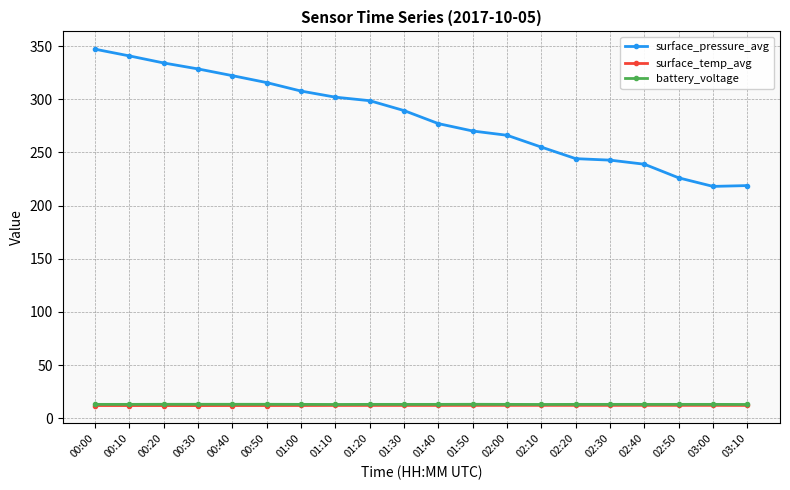

True or false: battery_voltage and surface_pressure_avg intersect in this chart.

False